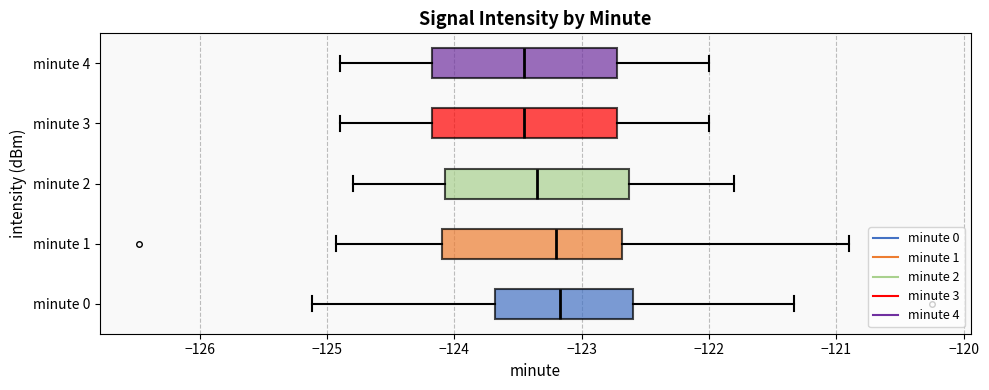

Where does the right whisker of the box for minute 1 end on the x-axis? The values are not printed on the chart, so give them approximately, as read against the axis.

-120.9